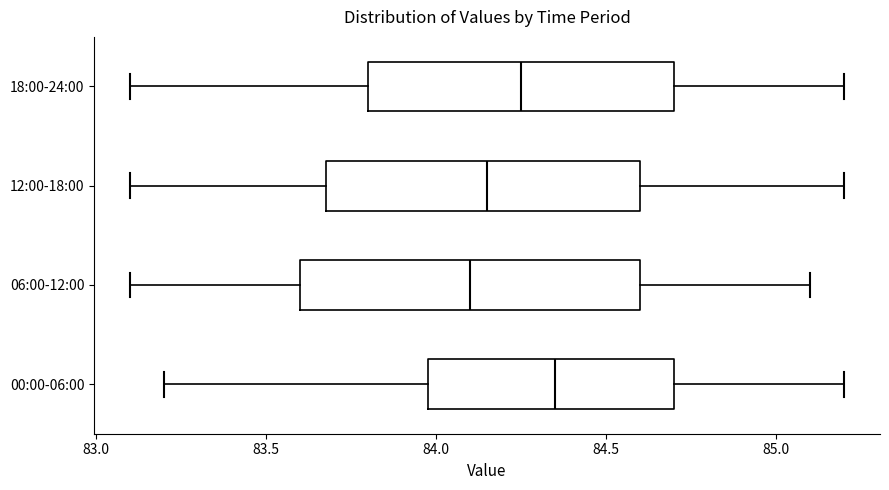

Reading bottom to top, read every box against the x-axis: the position of its median line, the range the box covers, and the ends of its whiskers. The values are not printed on the chart, so give them approximately, as read against the axis.

00:00-06:00: median 84.35, box 84.00 to 84.70, whiskers 83.20 to 85.20
06:00-12:00: median 84.10, box 83.60 to 84.60, whiskers 83.10 to 85.10
12:00-18:00: median 84.15, box 83.70 to 84.60, whiskers 83.10 to 85.20
18:00-24:00: median 84.25, box 83.80 to 84.70, whiskers 83.10 to 85.20